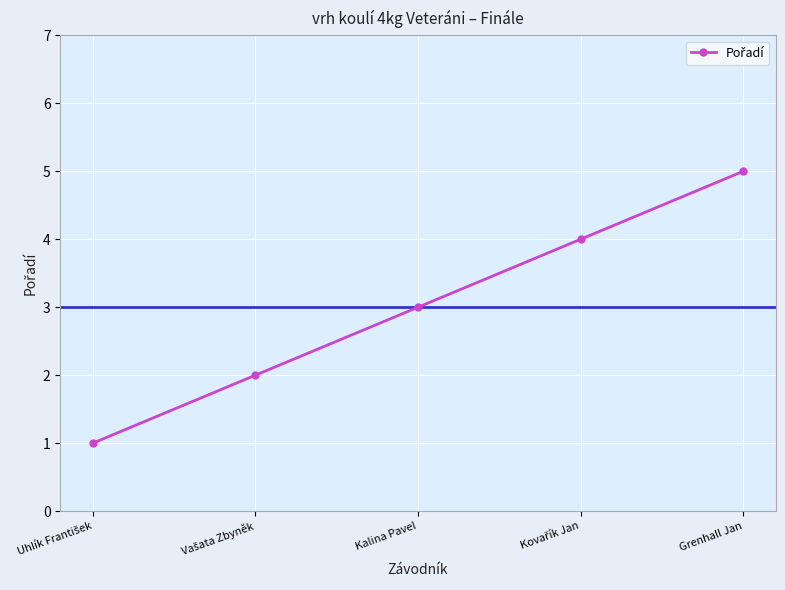

True or false: there are more than 2 points higher than both neighbors.

False